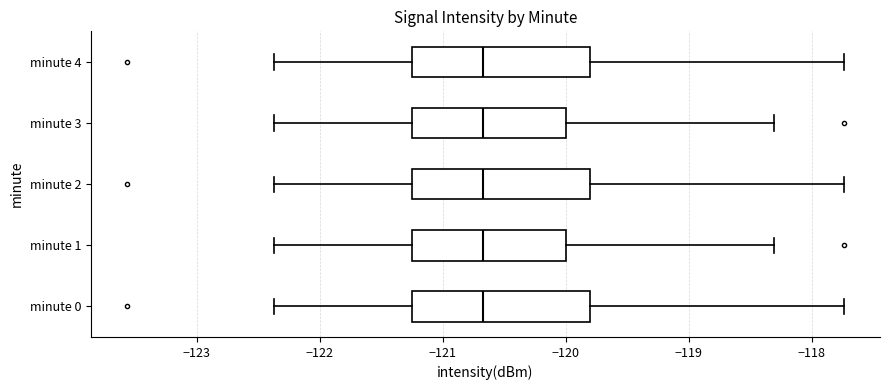

Reading bottom to top, read every box against the x-axis: the position of its median line, the range the box covers, and the ends of its whiskers. The values are not printed on the chart, so give them approximately, as read against the axis.

minute 0: median -120.7, box -121.3 to -119.8, whiskers -122.4 to -117.7
minute 1: median -120.7, box -121.3 to -120.0, whiskers -122.4 to -118.3
minute 2: median -120.7, box -121.3 to -119.8, whiskers -122.4 to -117.7
minute 3: median -120.7, box -121.3 to -120.0, whiskers -122.4 to -118.3
minute 4: median -120.7, box -121.3 to -119.8, whiskers -122.4 to -117.7